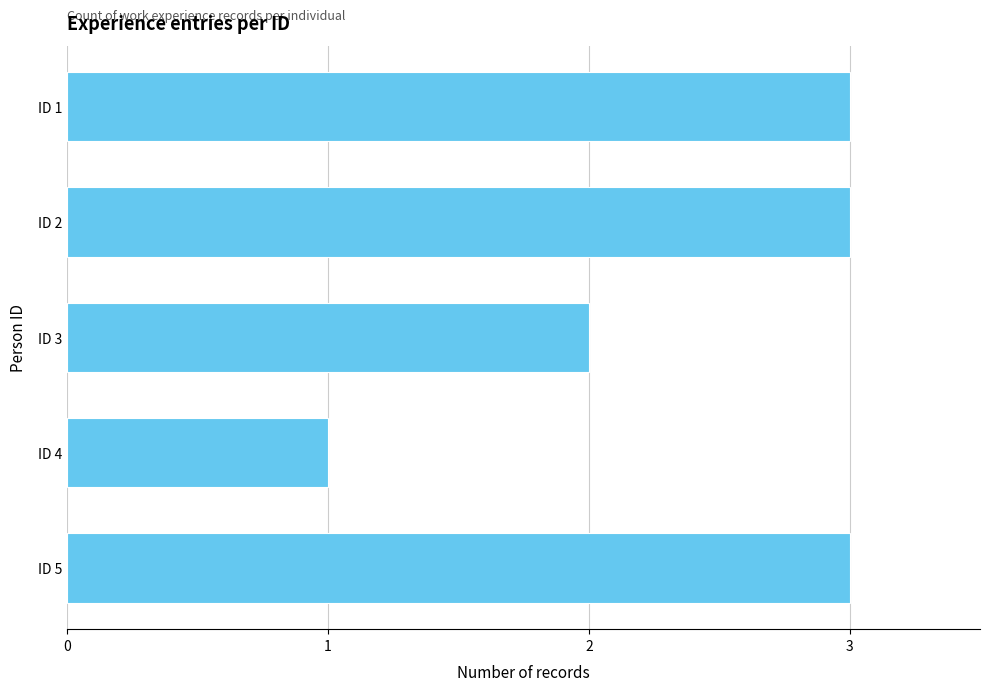

Are the bars horizontal?

Yes